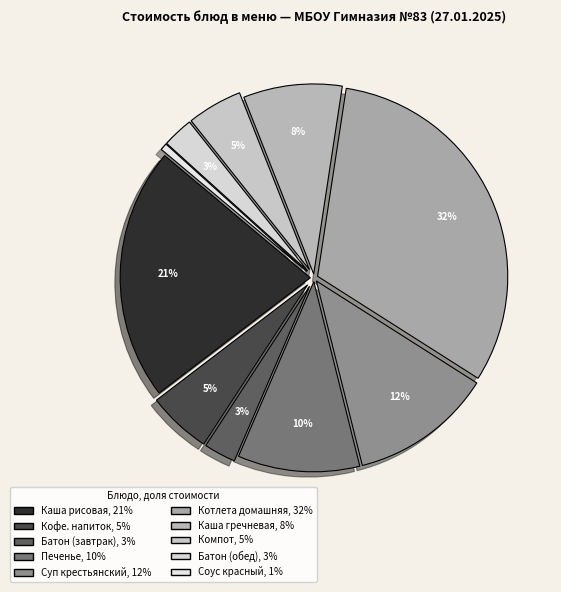

Count the number of slices in the pie.

10